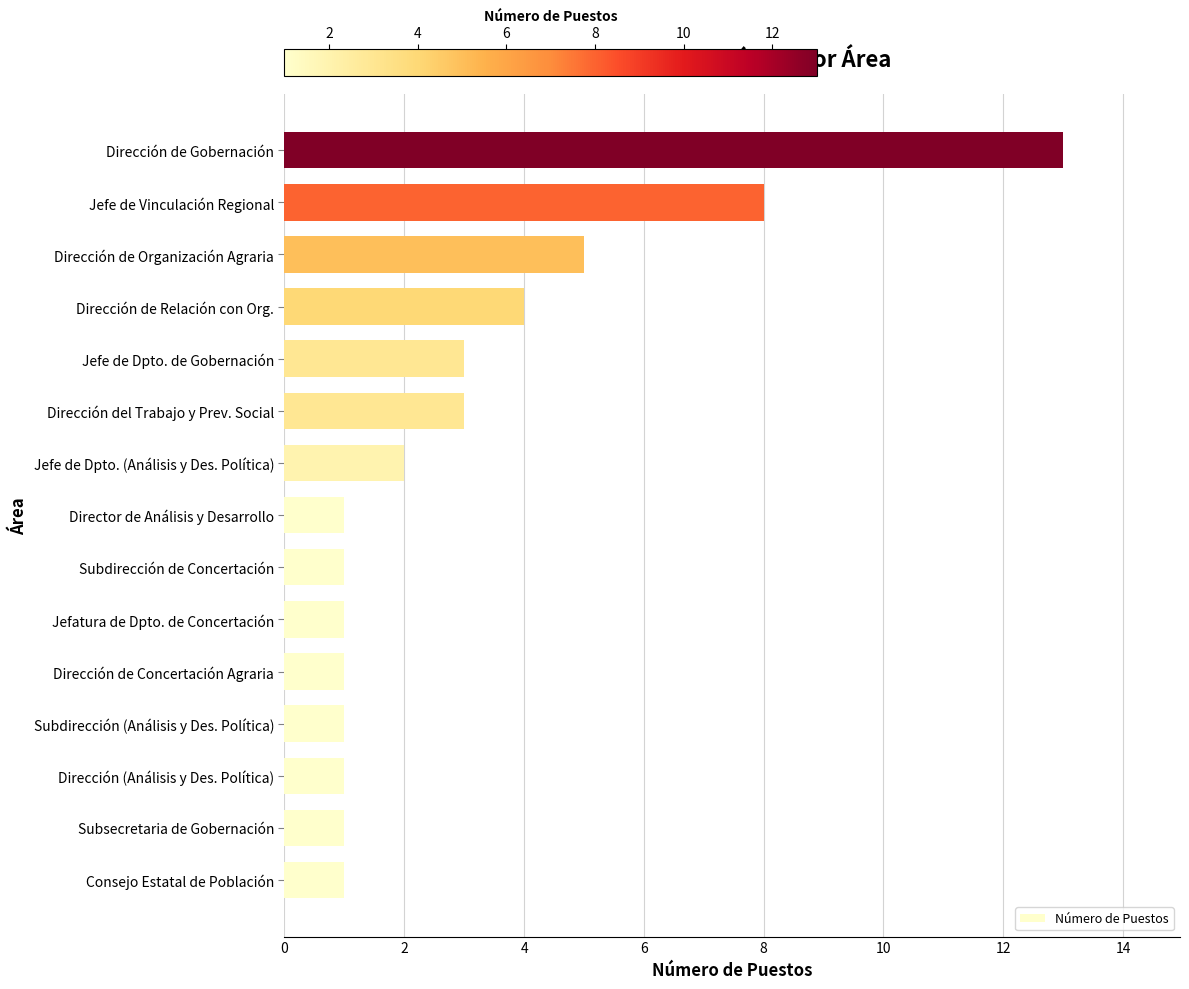

Which has a higher value, Dirección del Trabajo y Prev. Social or Consejo Estatal de Población?

Dirección del Trabajo y Prev. Social